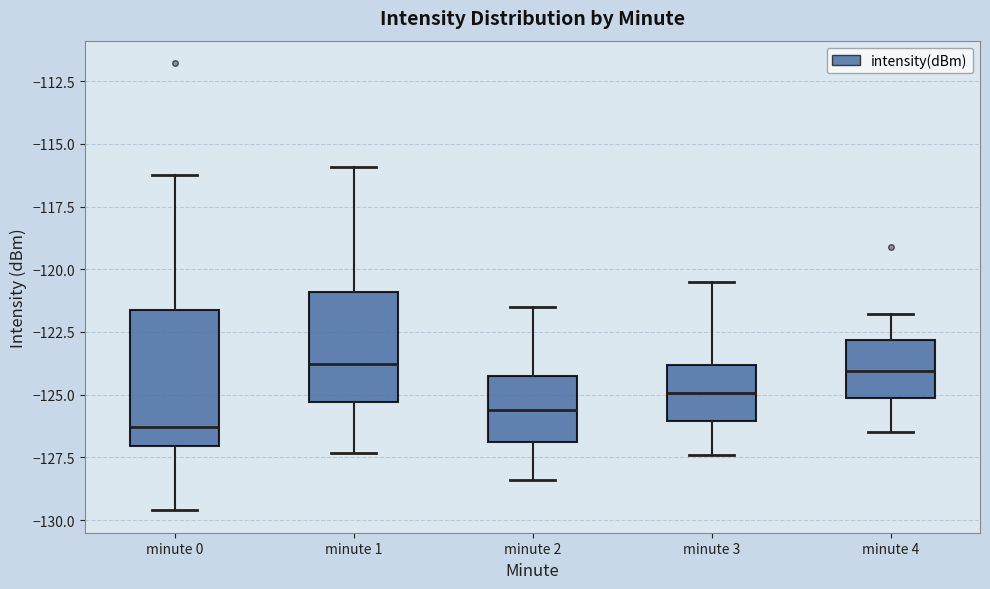

Where does the upper whisker of the box for minute 0 end on the y-axis? The values are not printed on the chart, so give them approximately, as read against the axis.

-116.0